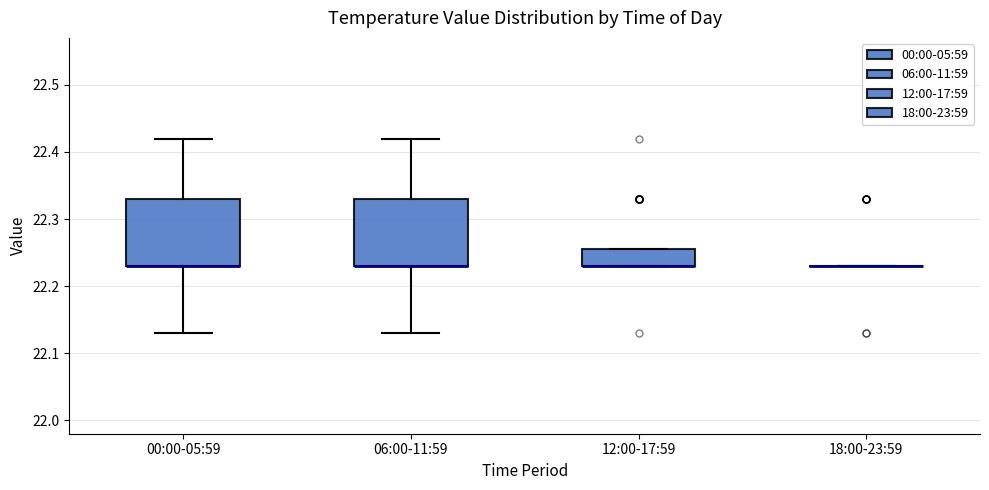

Reading left to right, read every box against the y-axis: the position of its median line, the range the box covers, and the ends of its whiskers. The values are not printed on the chart, so give them approximately, as read against the axis.

00:00-05:59: median 22.23 (drawn on the box's lower edge), box 22.23 to 22.33, whiskers 22.13 to 22.42
06:00-11:59: median 22.23 (drawn on the box's lower edge), box 22.23 to 22.33, whiskers 22.13 to 22.42
12:00-17:59: median 22.23 (drawn on the box's lower edge), box 22.23 to 22.26, whiskers 22.23 to 22.26
18:00-23:59: box collapsed to a line at 22.23, whiskers 22.23 to 22.23